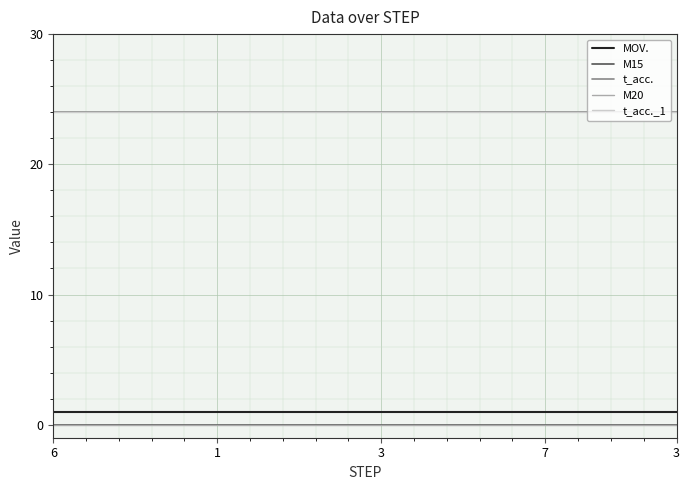

Does the chart display data point markers on the line(s)?

No